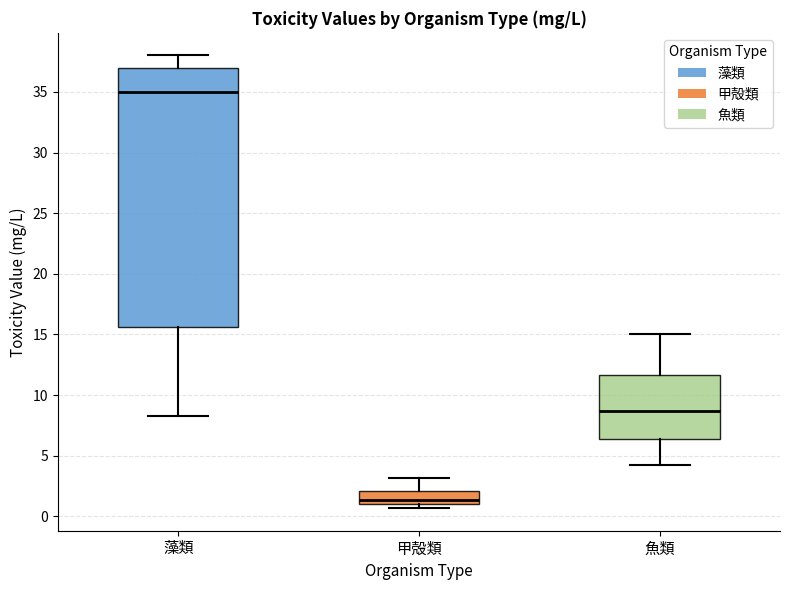

Which box has the lowest median line?

甲殻類